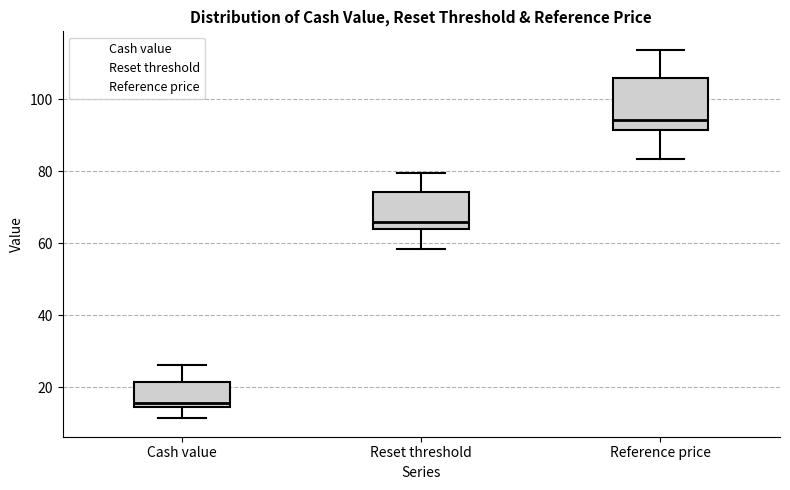

Which box is the tallest, from its lower edge to its upper edge?

Reference price